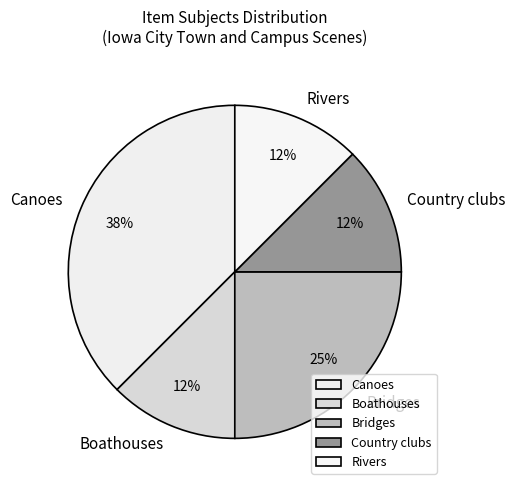

Which slice is the largest?

Canoes